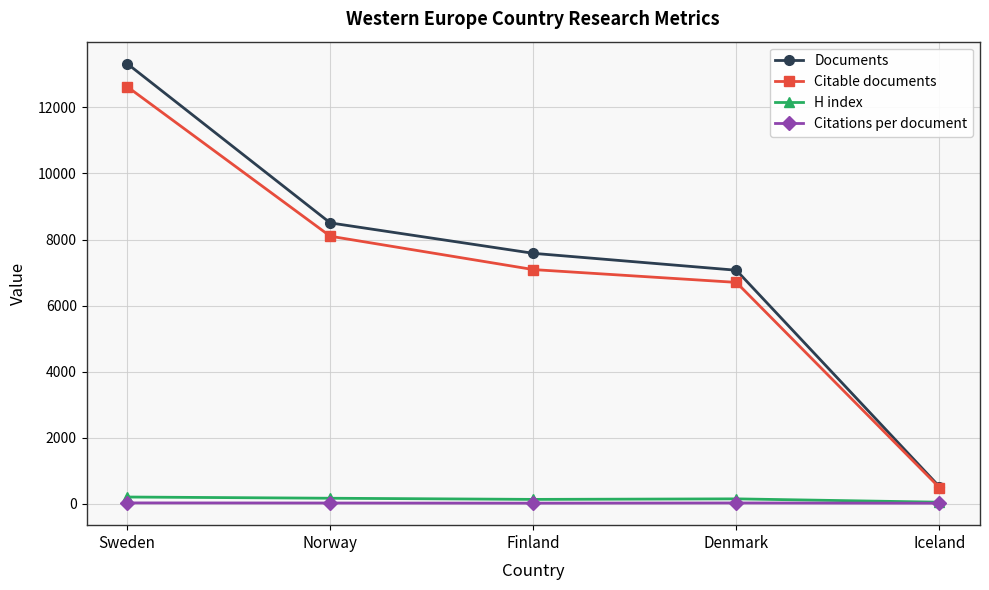

The value of Documents at Denmark is 7070.0. True or false?

True